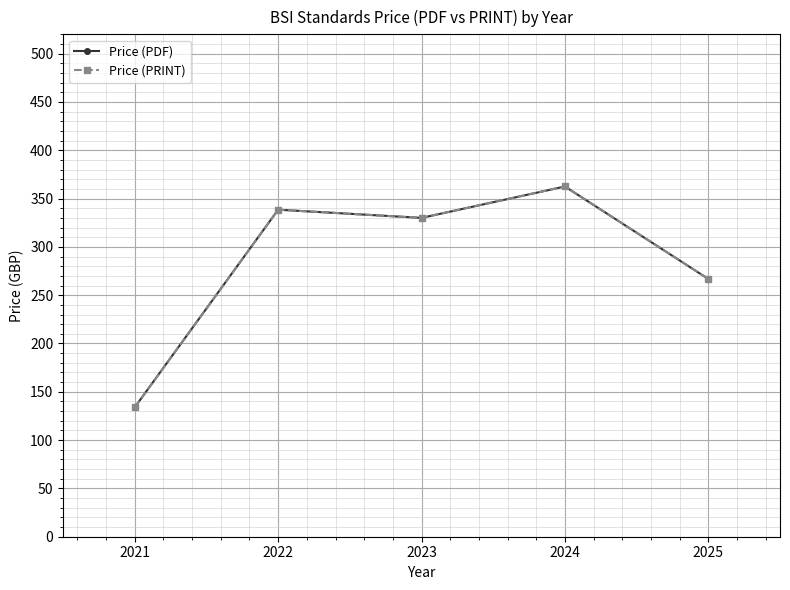

The value of Price (PRINT) at 2024 is 362.5. True or false?

True